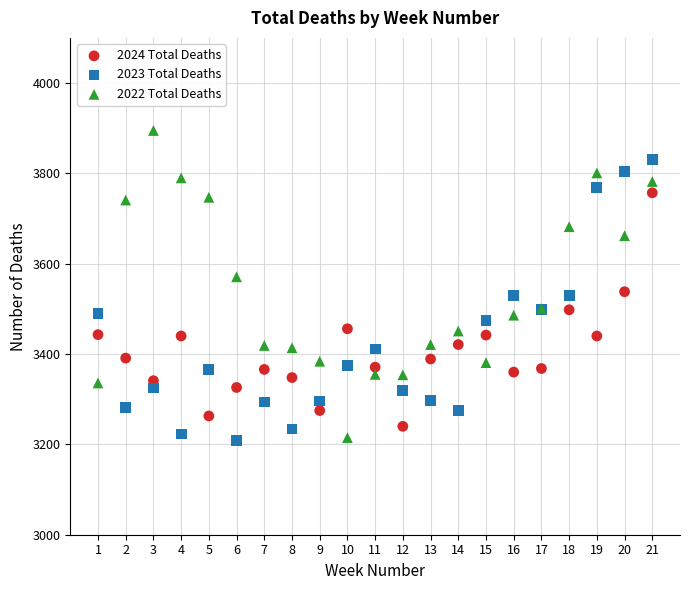

What is the X range (max minus min) for the scatter plot?

20